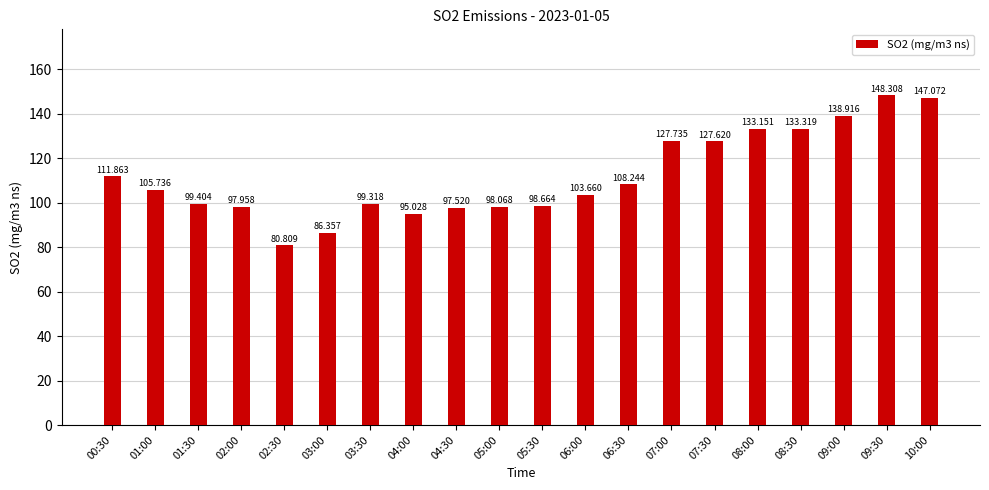

Which label corresponds to the smallest value in the chart?

02:30